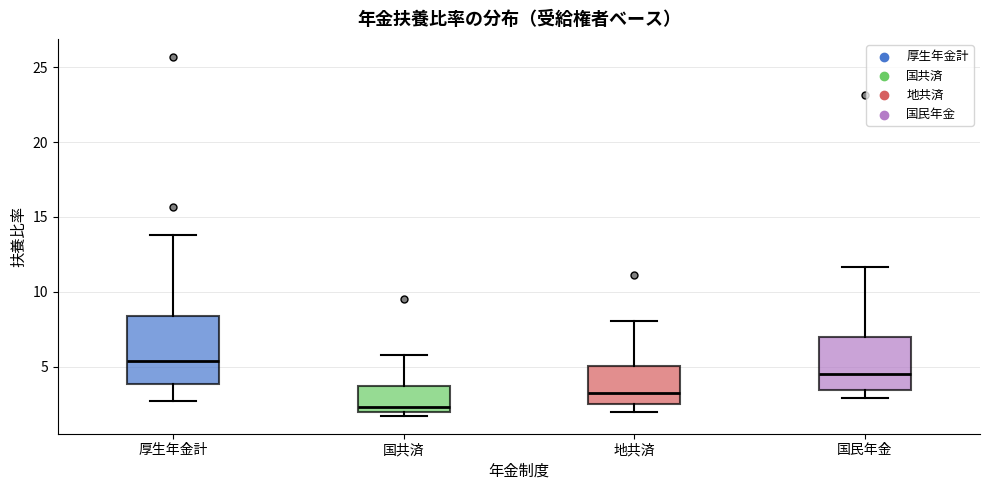

Reading left to right, transcribe this box plot: for each box, give where its median line is, the range the box spans, and where its two whiskers end, as read against the y-axis. The values are not printed on the chart, so give them approximately, as read against the axis.

厚生年金計: median 5.5, box 4.0 to 8.5, whiskers 2.5 to 14.0
国共済: median 2.5, box 2.0 to 3.5, whiskers 1.5 to 6.0
地共済: median 3.0, box 2.5 to 5.0, whiskers 2.0 to 8.0
国民年金: median 4.5, box 3.5 to 7.0, whiskers 3.0 to 11.5